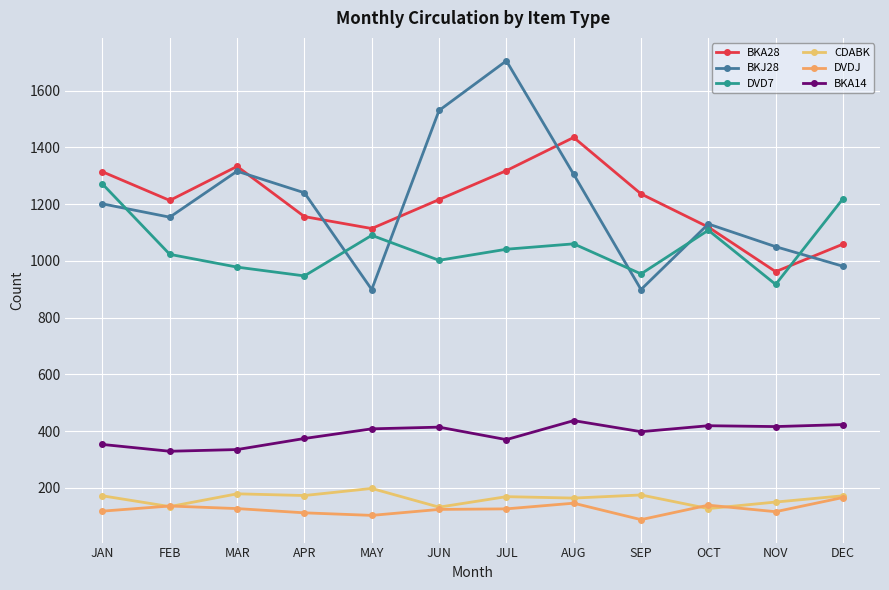

At how many categories does at least one series exceed 1654?

1